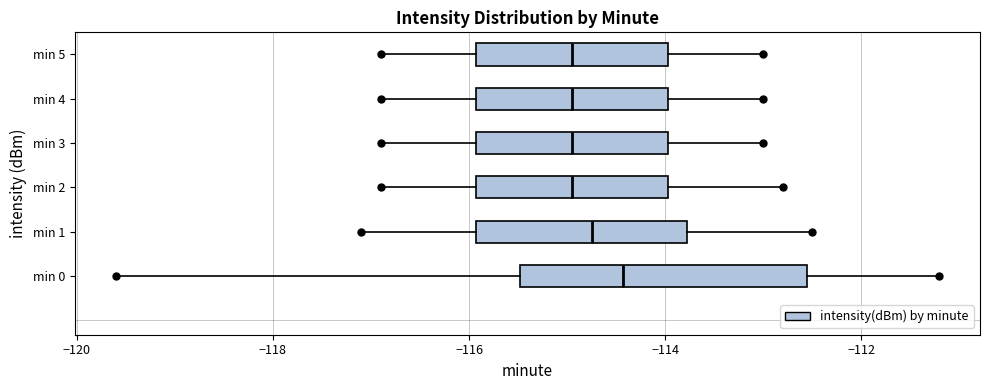

Reading bottom to top, transcribe this box plot: for each box, give where its median line is, the range the box spans, and where its two whiskers end, as read against the x-axis. The values are not printed on the chart, so give them approximately, as read against the axis.

min 0: median -114.4, box -115.4 to -112.6, whiskers -119.6 to -111.2
min 1: median -114.8, box -116.0 to -113.8, whiskers -117.0 to -112.4
min 2: median -115.0, box -116.0 to -114.0, whiskers -116.8 to -112.8
min 3: median -115.0, box -116.0 to -114.0, whiskers -116.8 to -113.0
min 4: median -115.0, box -116.0 to -114.0, whiskers -116.8 to -113.0
min 5: median -115.0, box -116.0 to -114.0, whiskers -116.8 to -113.0